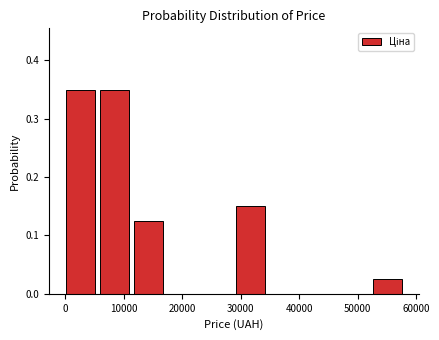

How tall is the bar that spans 6000 to 12000 on the x-axis? Neither the bar edges nor the heights are printed on the chart, so give them approximately, as read against the axes.

0.35